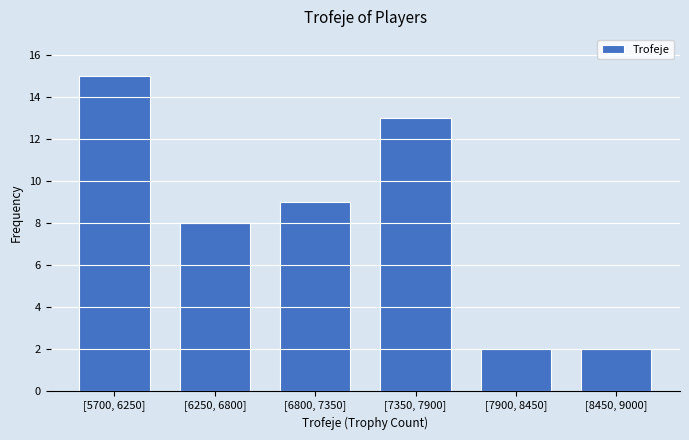

Reading left to right, extract all data points from this chart.

15	8	9	13	2	2